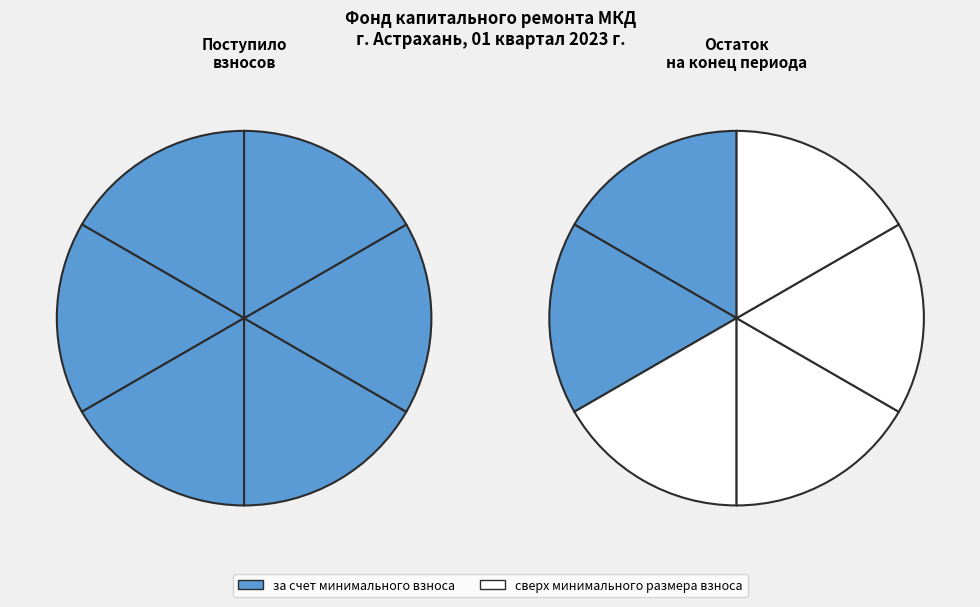

True or false: взносов accounts for 12% of the total.

False